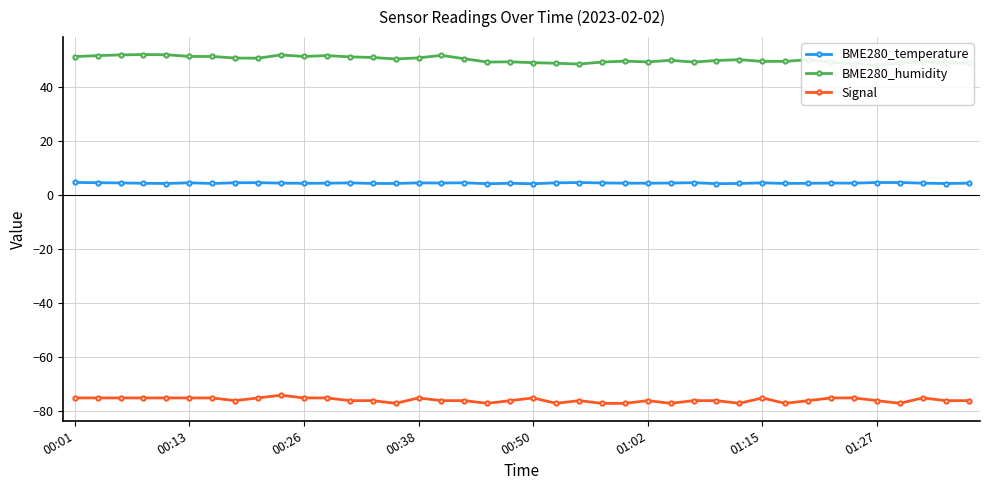

True or false: BME280_temperature has more than 1 points higher than both neighbors.

True